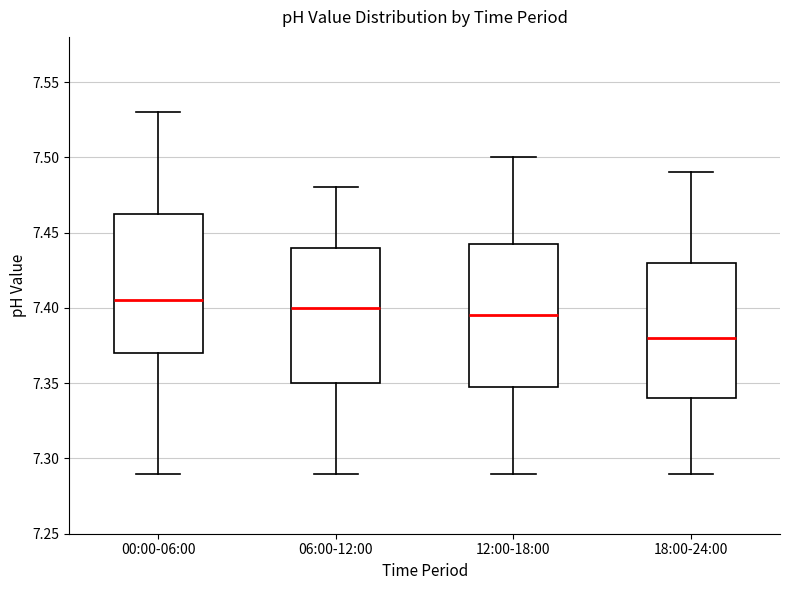

Which box's median line is the lowest?

18:00-24:00